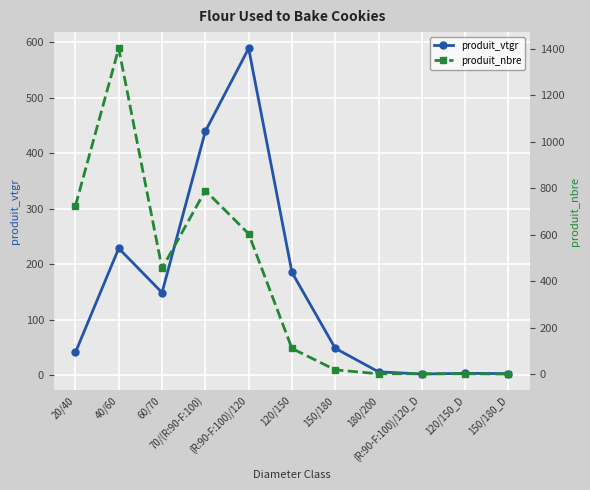

What is the sum of all produit_vtgr values?

1697.4